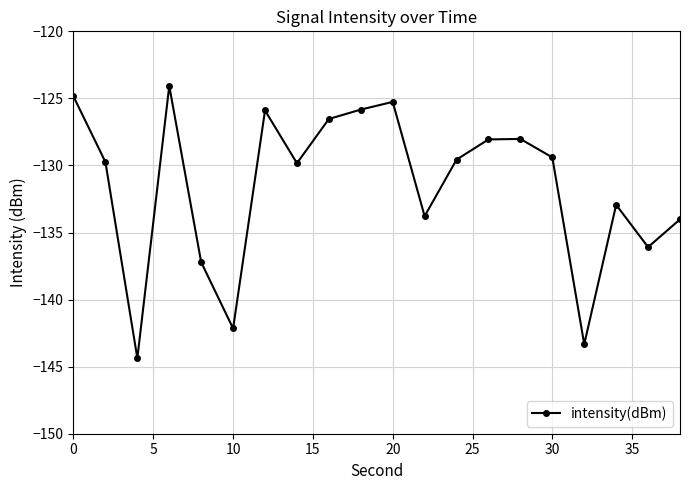

True or false: there are more than 1 points higher than both neighbors.

True